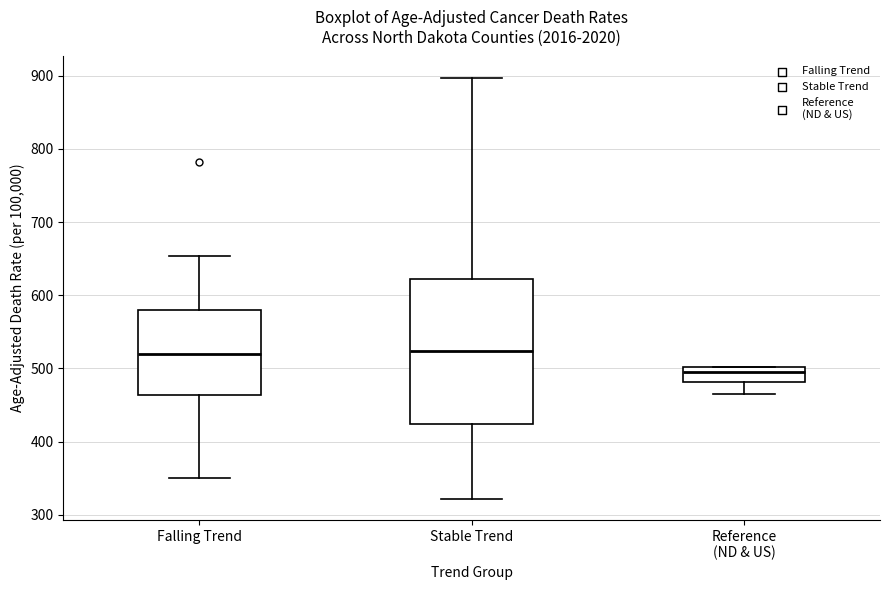

Where does the median line of the box for Stable Trend sit on the y-axis? The values are not printed on the chart, so give them approximately, as read against the axis.

520